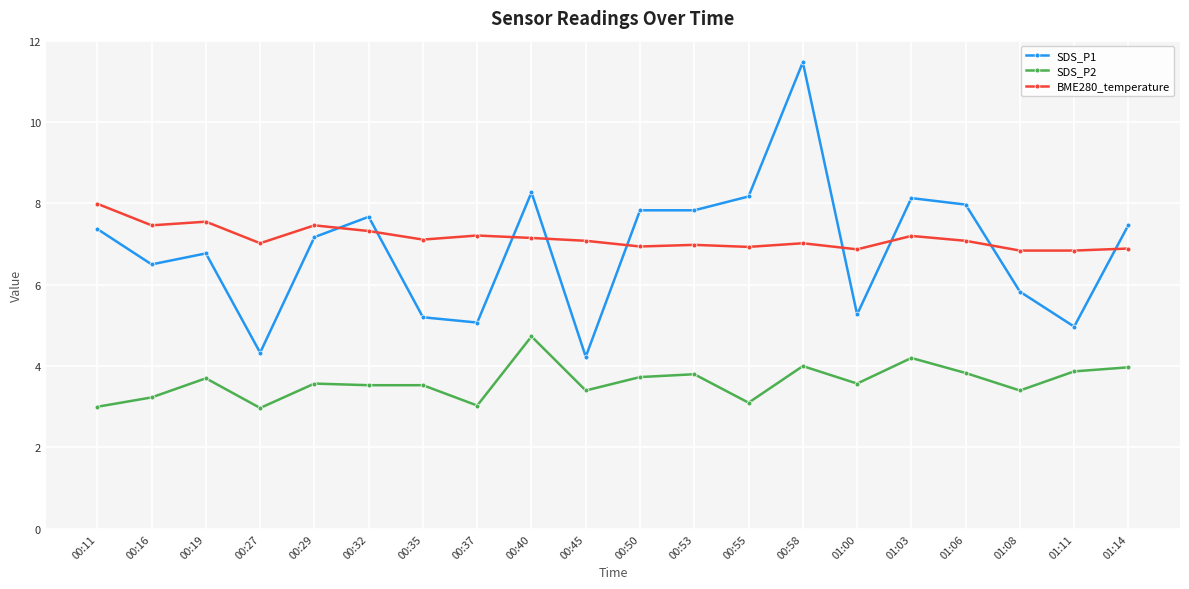

The value of SDS_P1 at 00:19 is 10.2. True or false?

False